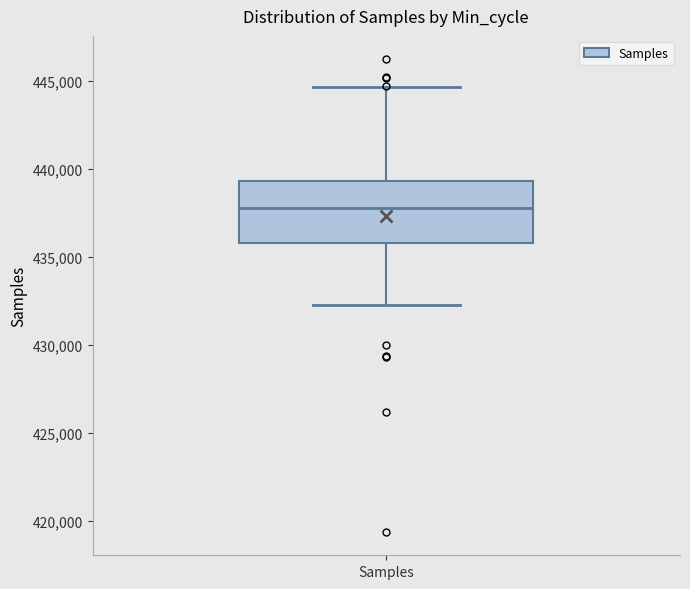

Read this box plot against the y-axis: the position of the median line, the range covered by the box, and the ends of both whiskers. The values are not printed on the chart, so give them approximately, as read against the axis.

median 438000, box 436000 to 439500, whiskers 432500 to 444500